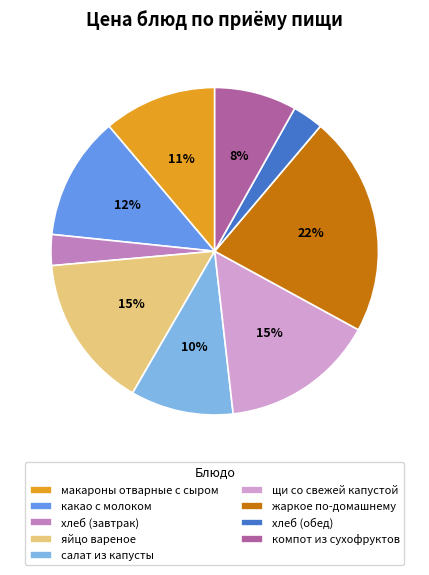

Combined, do хлеб (завтрак) and какао с молоком account for over 50%?

No